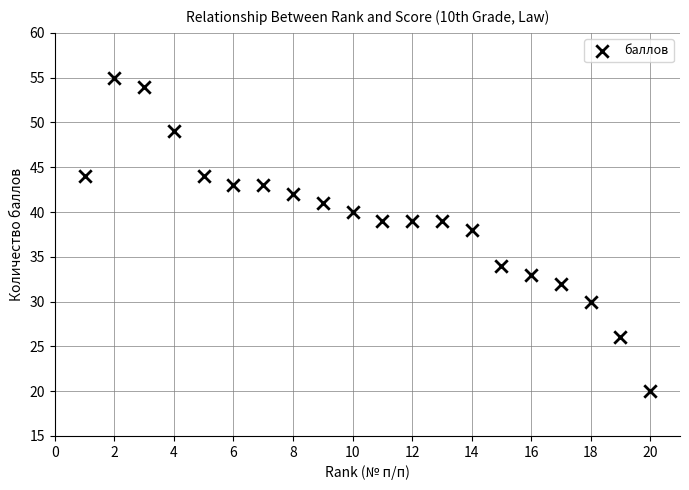

What Y value in the scatter plot is closest to 37?

38